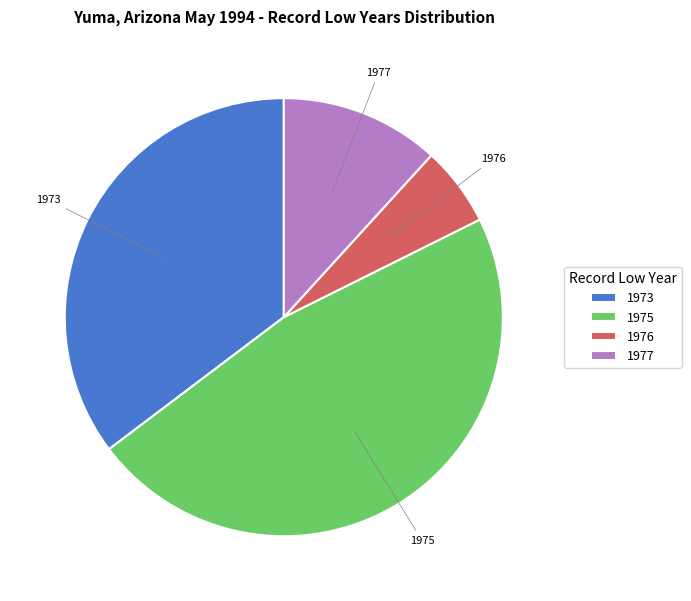

Count the number of slices in the pie.

4